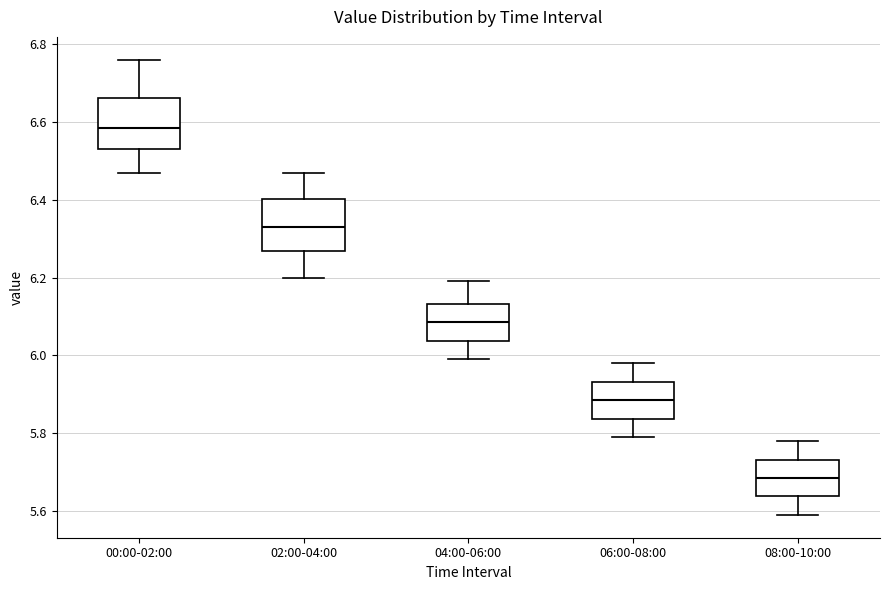

Where does the lower whisker of the box for 00:00-02:00 end on the y-axis? The values are not printed on the chart, so give them approximately, as read against the axis.

6.48